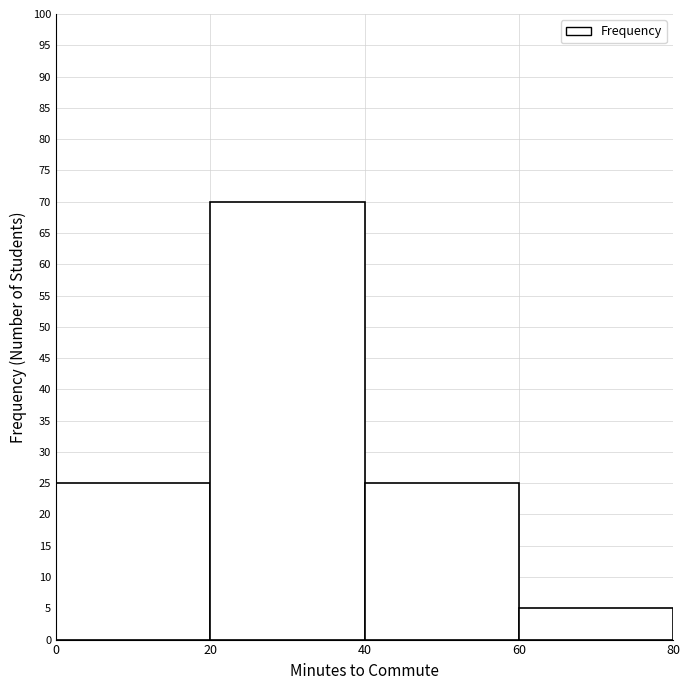

What is the height of the bar covering 0 to 20 on the x-axis? The values are not printed on the chart, so give them approximately, as read against the axis.

25